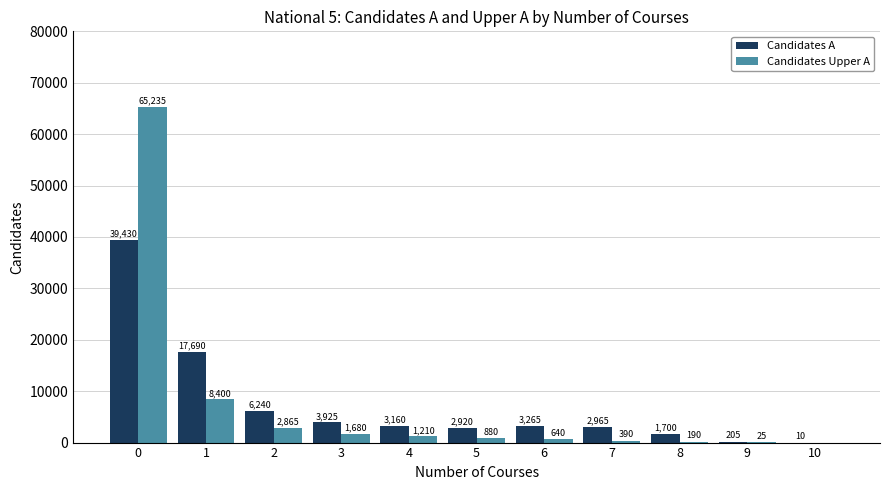

How many groups of bars are there?

11